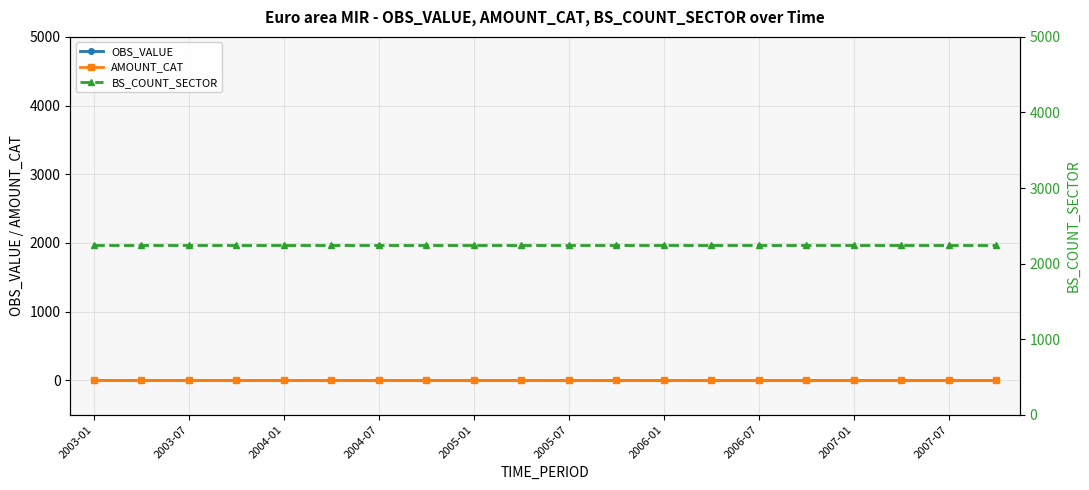

What are all the series names shown in the legend?

OBS_VALUE, AMOUNT_CAT, BS_COUNT_SECTOR